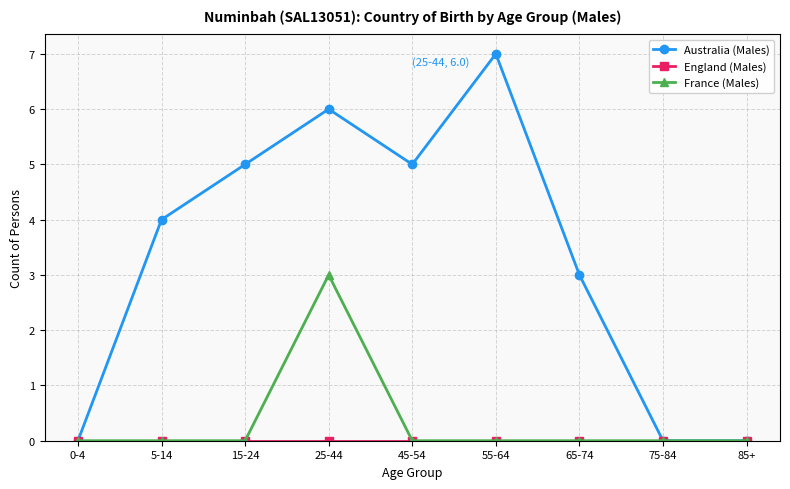

How many values in the Australia (Males) series are below 4?

4